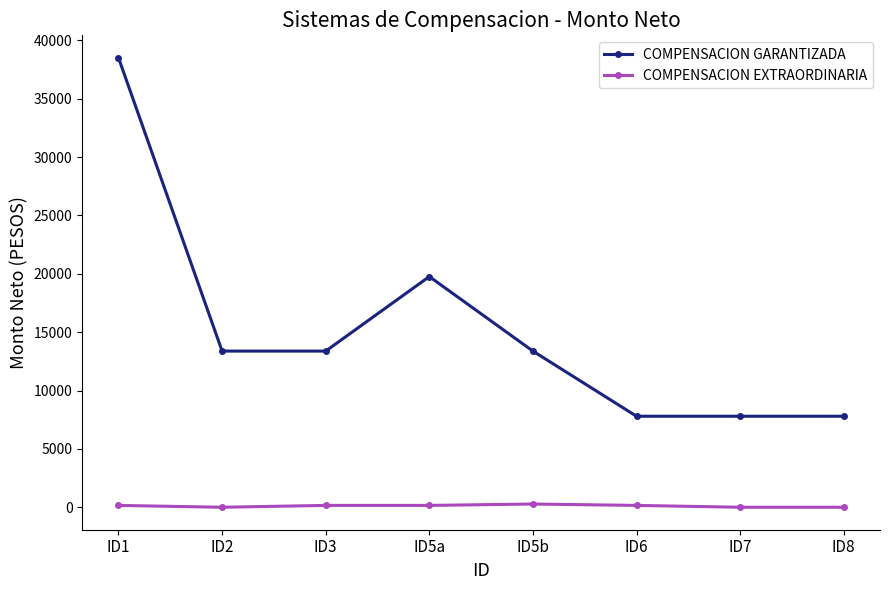

How many lines are shown in the chart?

2